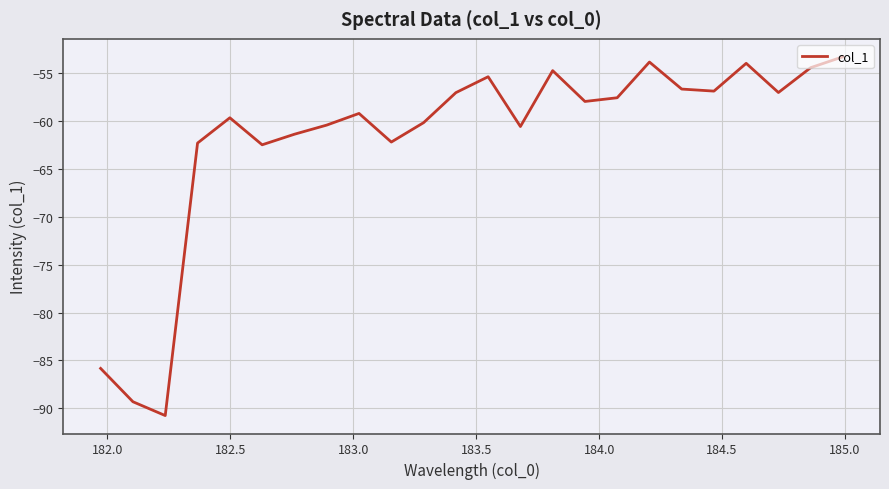

What is the smallest value displayed?

-90.8